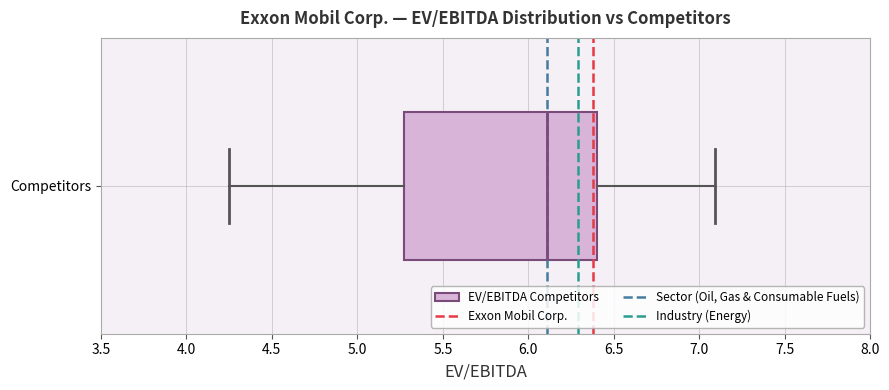

Transcribe this box plot: give where the median line is, the range the box spans, and where the two whiskers end, as read against the x-axis. The values are not printed on the chart, so give them approximately, as read against the axis.

median 6.10, box 5.25 to 6.40, whiskers 4.25 to 7.10